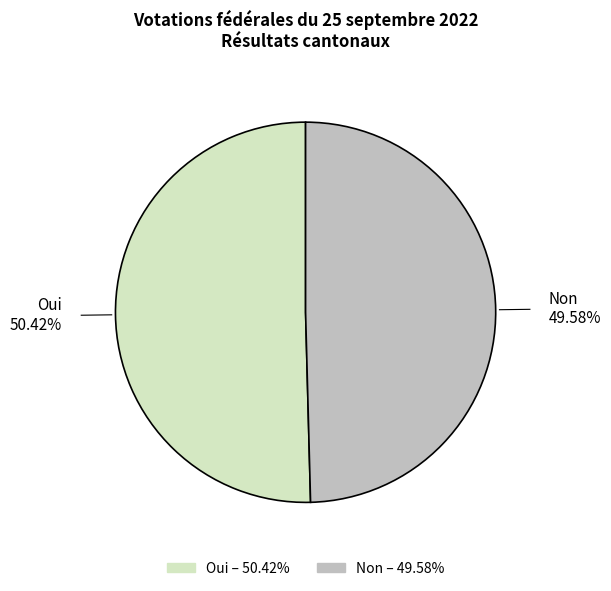

Between Oui and Non, which is larger?

Oui